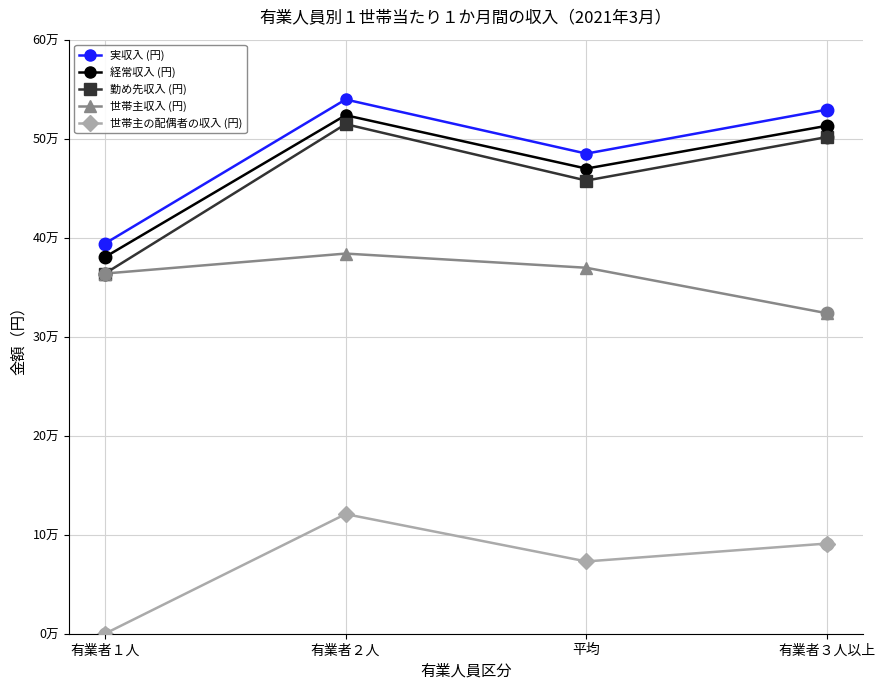

What is the difference between the maximum and minimum values in the 実収入 (円) series?

145546